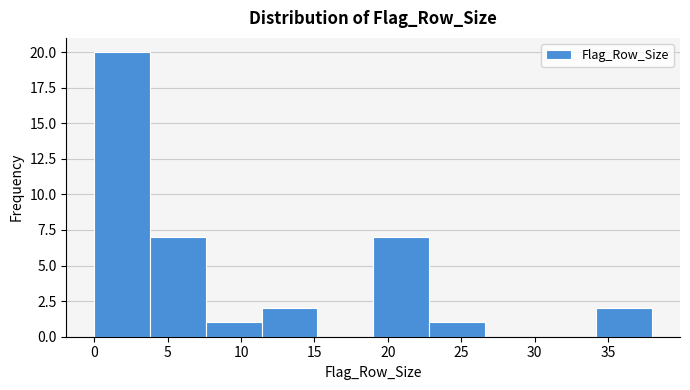

Reading left to right, transcribe this chart: for each bar, give the range it covers on the x-axis and its height. Neither the bar edges nor the heights are printed on the chart, so give them approximately, as read against the axes.

0.0 to 3.8: 20
3.8 to 7.6: 7
7.6 to 11.4: 1
11.4 to 15.2: 2
15.2 to 19.0: 0
19.0 to 22.8: 7
22.8 to 26.6: 1
26.6 to 30.4: 0
30.4 to 34.2: 0
34.2 to 38.0: 2